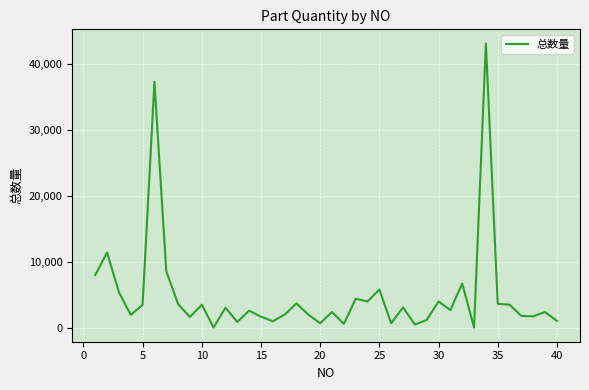

What is the difference between the maximum and minimum values?

43000